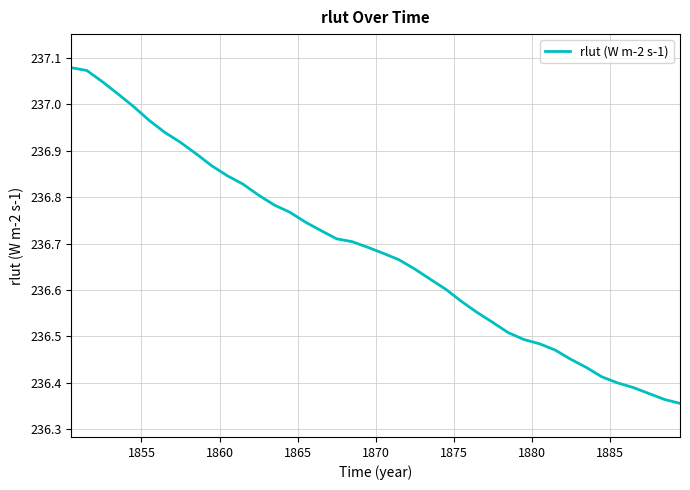

What is the difference between the maximum and minimum values?

0.7